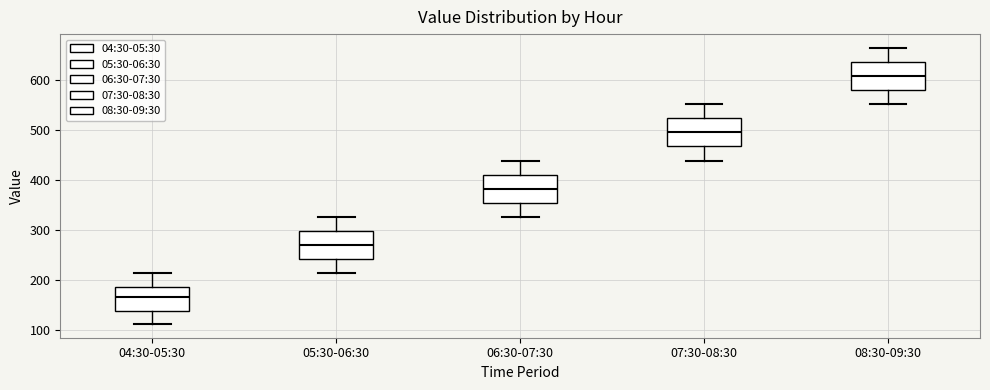

Reading left to right, read every box against the y-axis: the position of its median line, the range the box covers, and the ends of its whiskers. The values are not printed on the chart, so give them approximately, as read against the axis.

04:30-05:30: median 170, box 140 to 190, whiskers 110 to 210
05:30-06:30: median 270, box 240 to 300, whiskers 210 to 330
06:30-07:30: median 380, box 350 to 410, whiskers 330 to 440
07:30-08:30: median 500, box 470 to 520, whiskers 440 to 550
08:30-09:30: median 610, box 580 to 640, whiskers 550 to 660